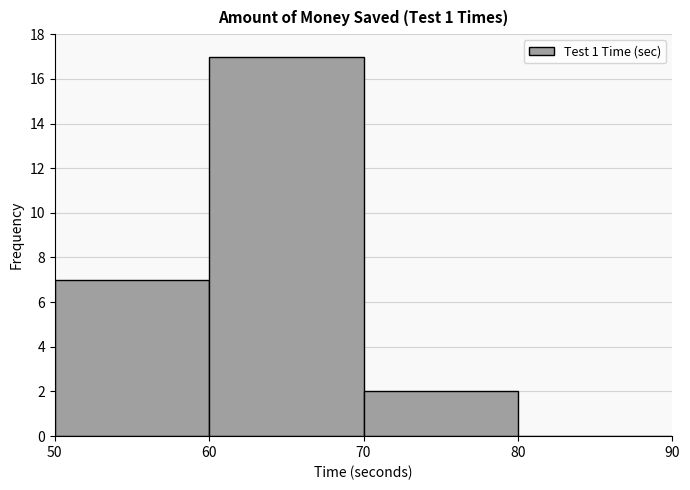

Reading left to right, transcribe this chart: for each bar, give the range it covers on the x-axis and its height. The values are not printed on the chart, so give them approximately, as read against the axis.

50 to 60: 7
60 to 70: 17
70 to 80: 2
80 to 90: 0